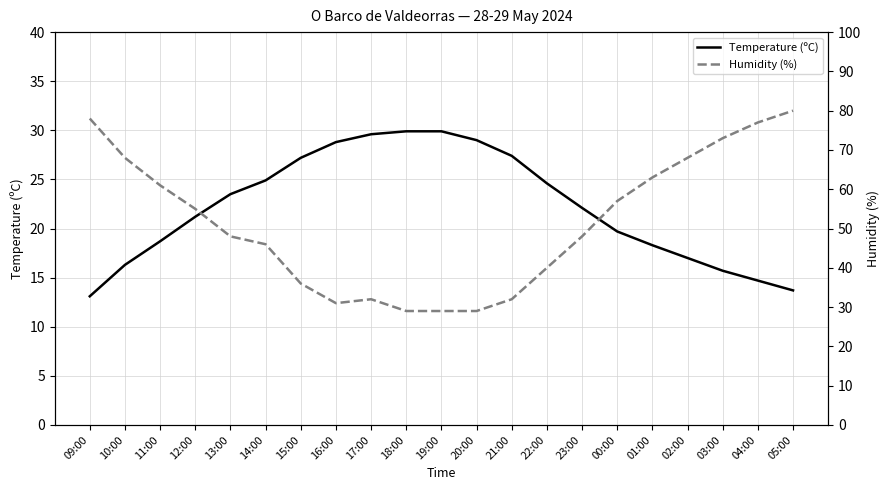

At how many categories does at least one series exceed 34?

15